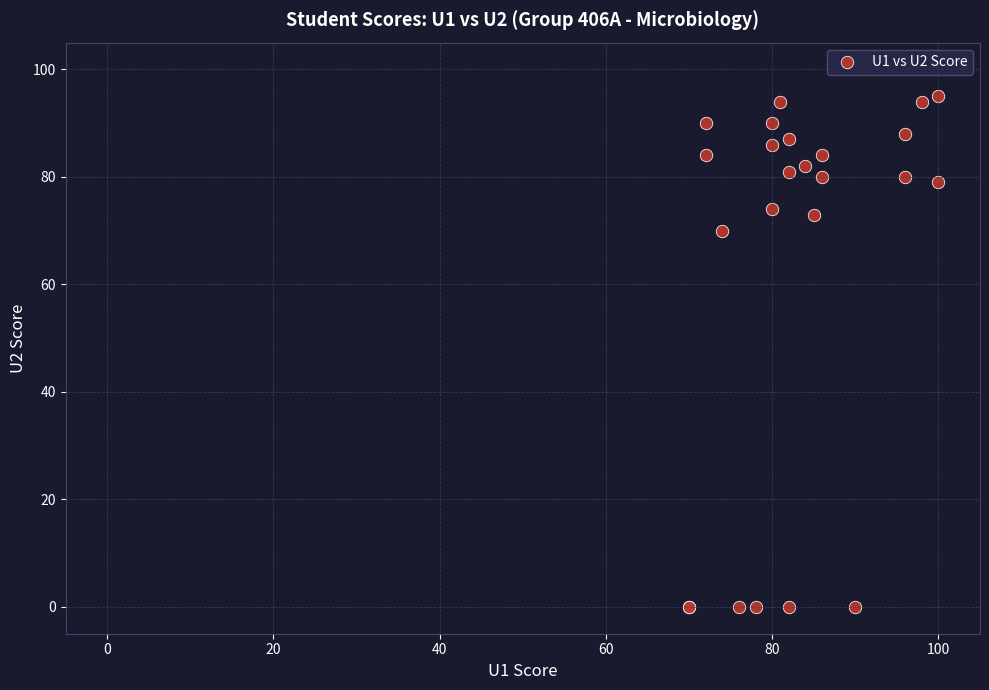

What Y value in the scatter plot is closest to 47?

70